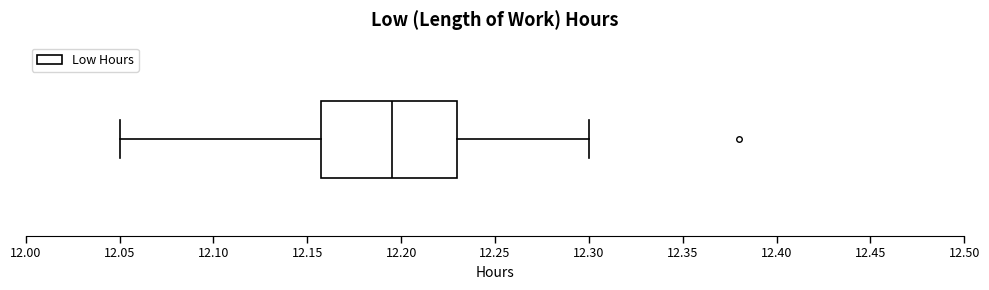

Where does the right whisker of the box end on the x-axis? The values are not printed on the chart, so give them approximately, as read against the axis.

12.300